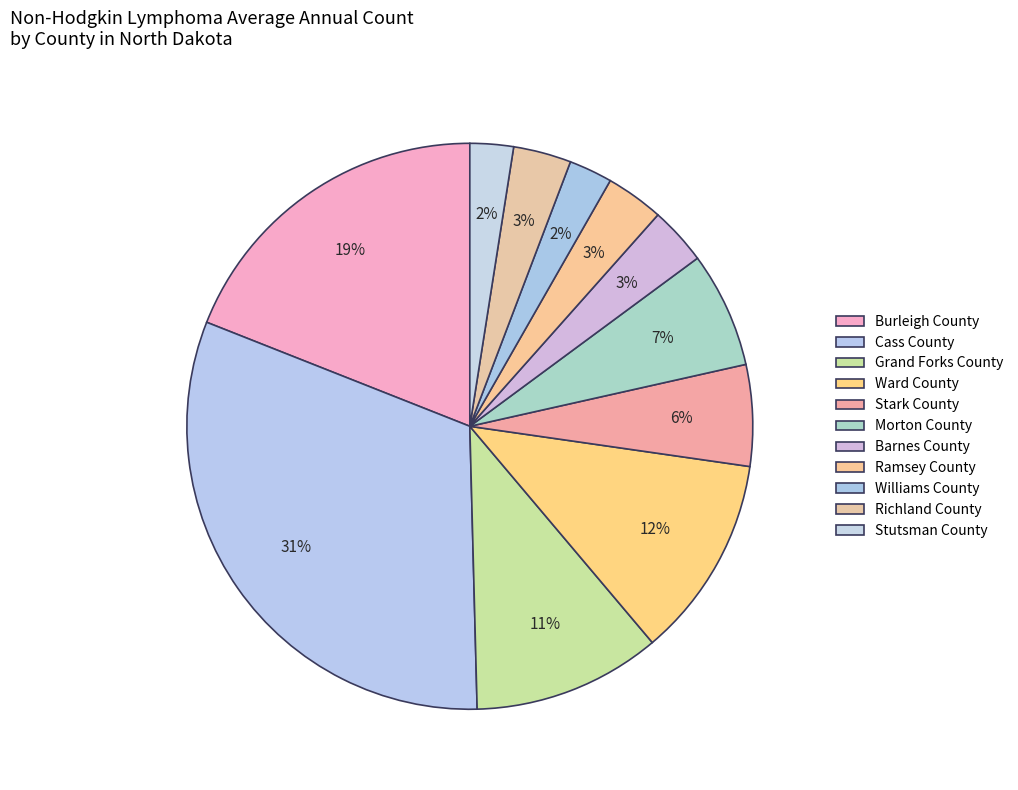

What portion of the pie excludes Stutsman County?

97.5%